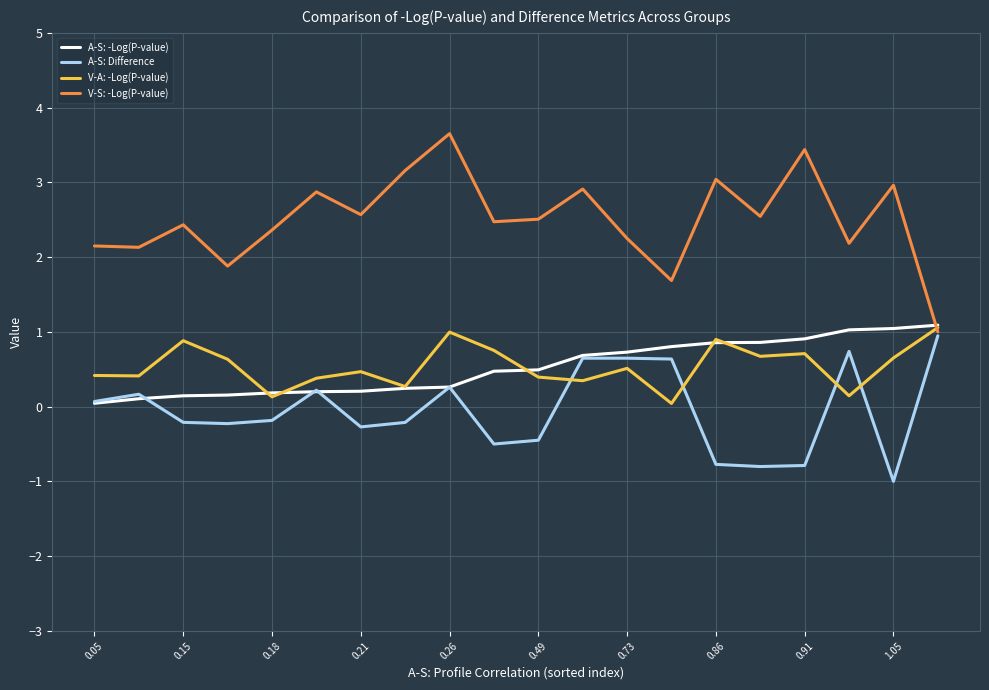

What is the greatest value displayed?

3.7